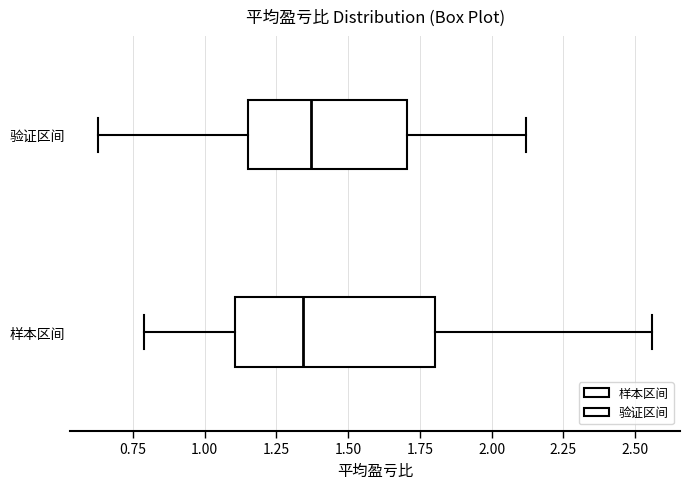

Which box is the widest, from its left edge to its right edge?

样本区间